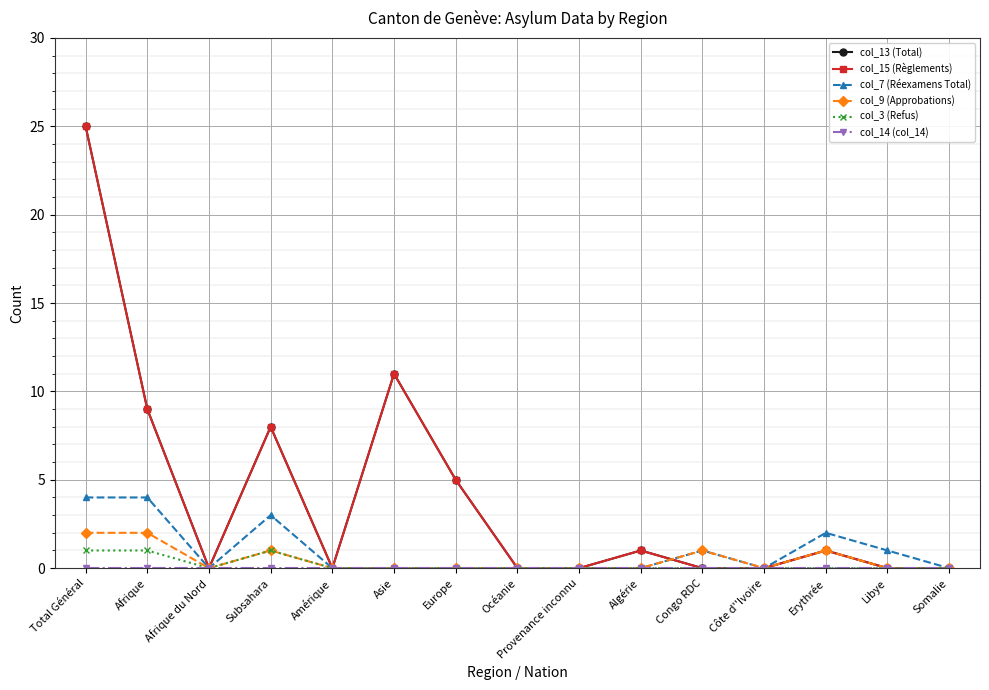

Is the value of col_7 (Réexamens Total) at Asie greater than the value of col_15 (Règlements) at Subsahara?

No